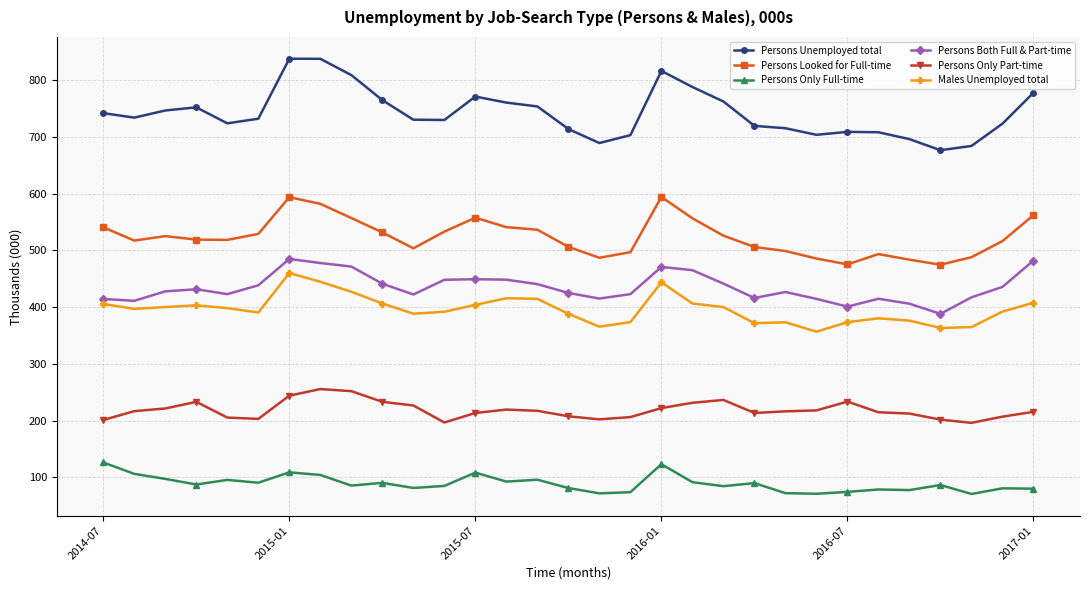

Rank the series by their maximum value, from highest to lowest.

Persons Unemployed total, Persons Looked for Full-time, Persons Both Full & Part-time, Males Unemployed total, Persons Only Part-time, Persons Only Full-time